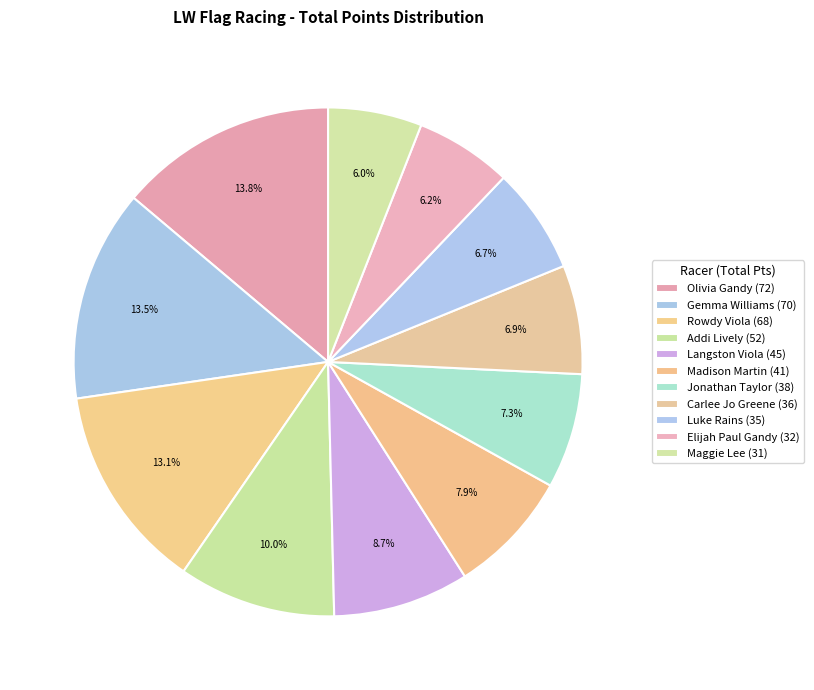

To the nearest percent, what is the combined percentage of Rowdy Viola and Luke Rains?

20%